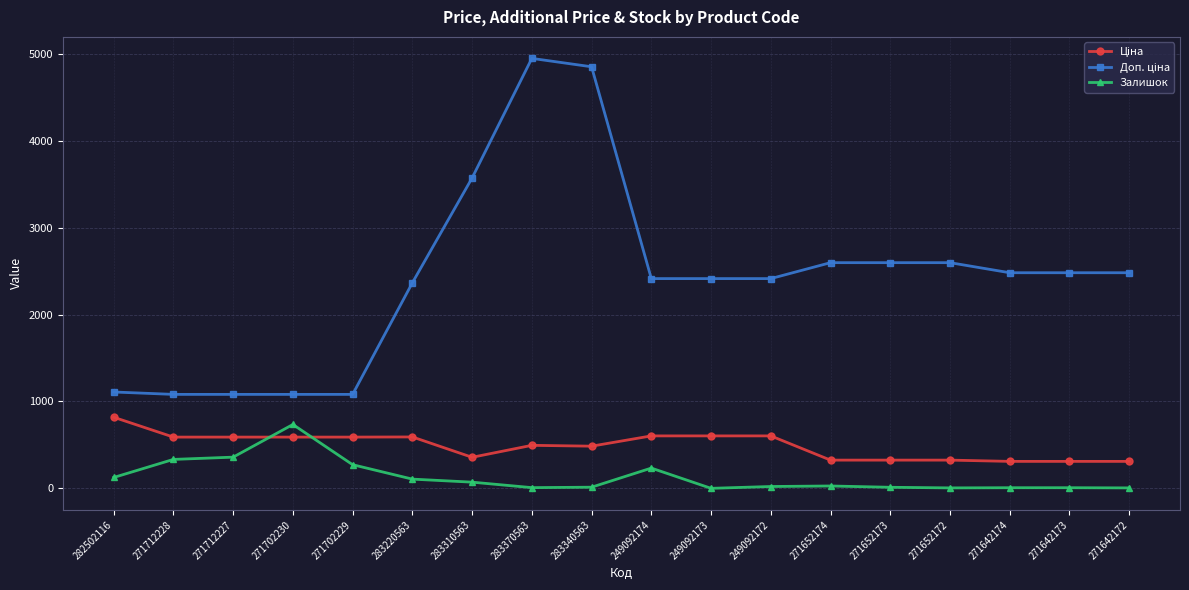

What is the total value across all series at 271702230?

2406.6